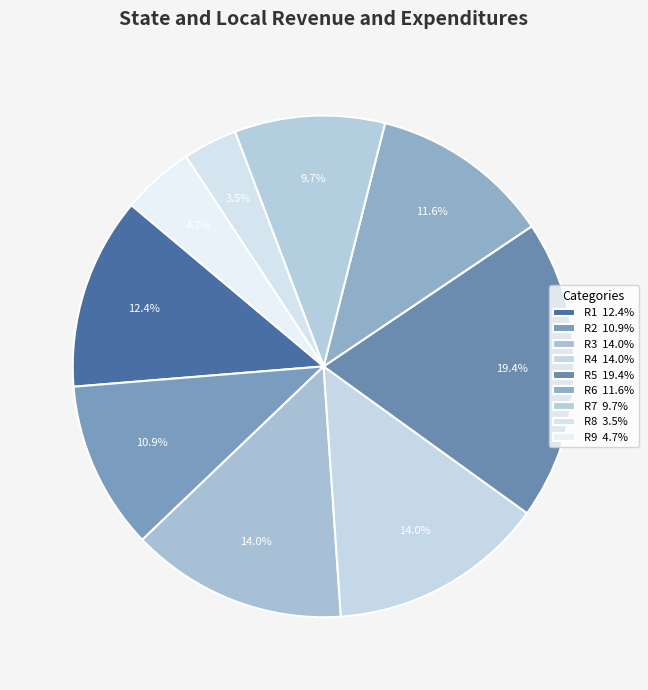

How many segments does this pie chart have?

9